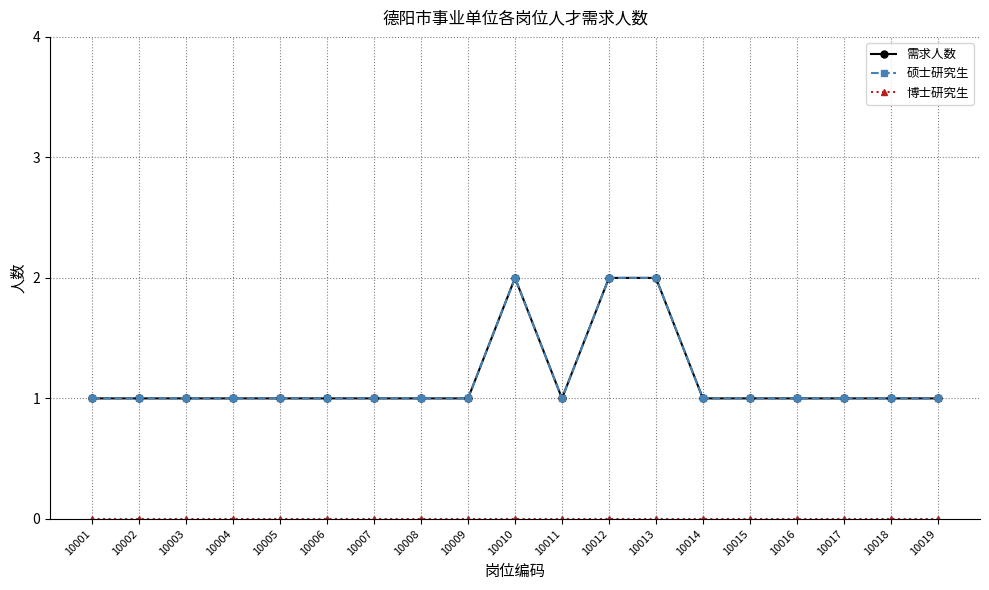

Rank the series at 10001 from lowest to highest value.

博士研究生, 需求人数, 硕士研究生